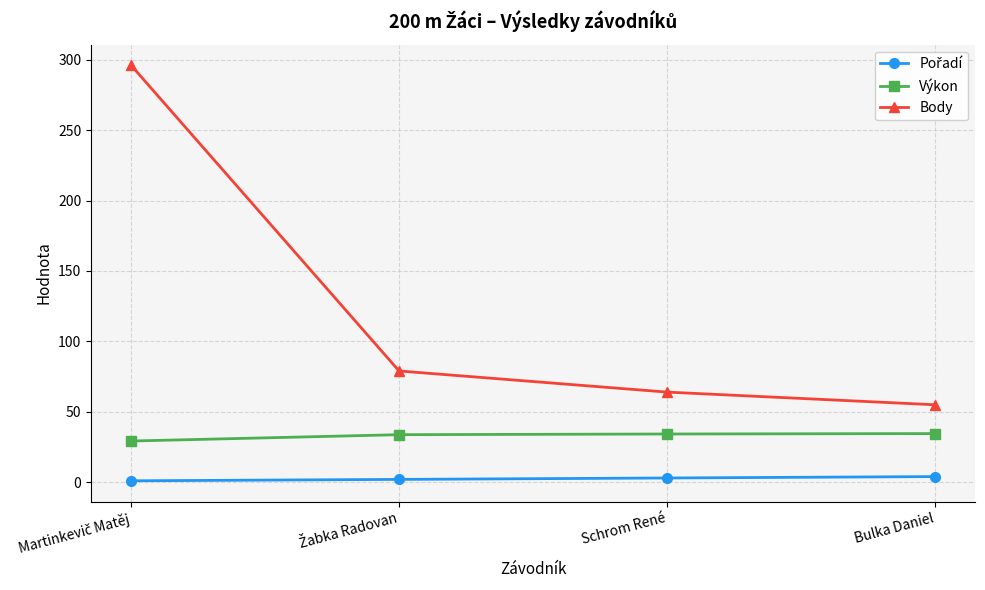

Which series has the largest total across all categories?

Body